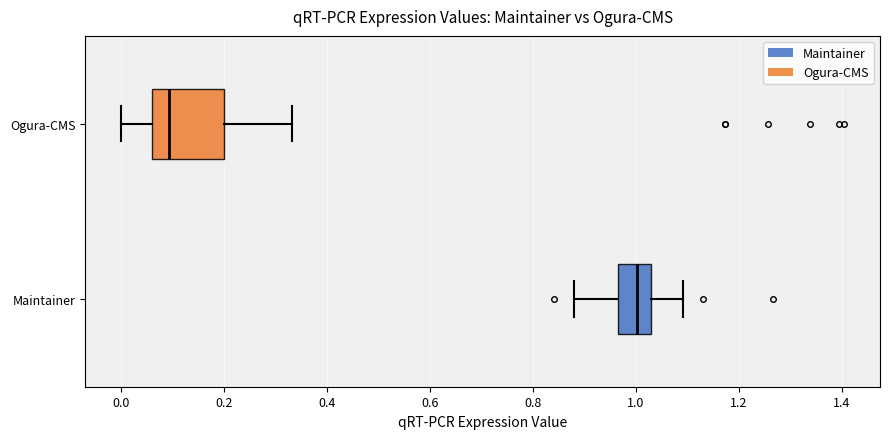

Comparing the boxes themselves (not the whiskers), which one is the widest?

Ogura-CMS